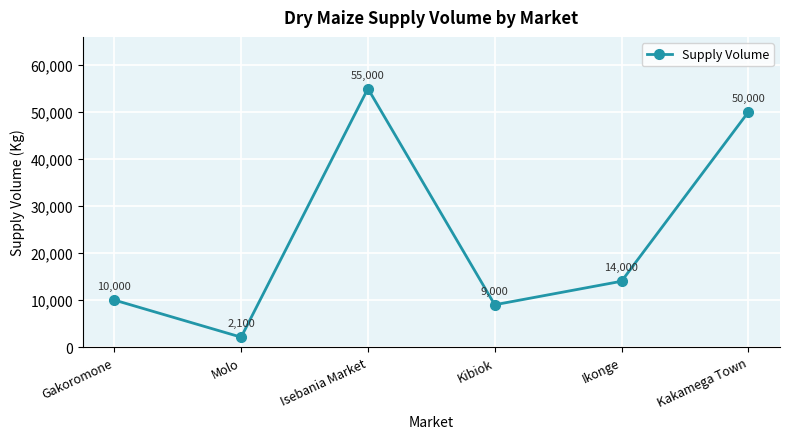

True or false: the data shows 14343 at Kakamega Town.

False